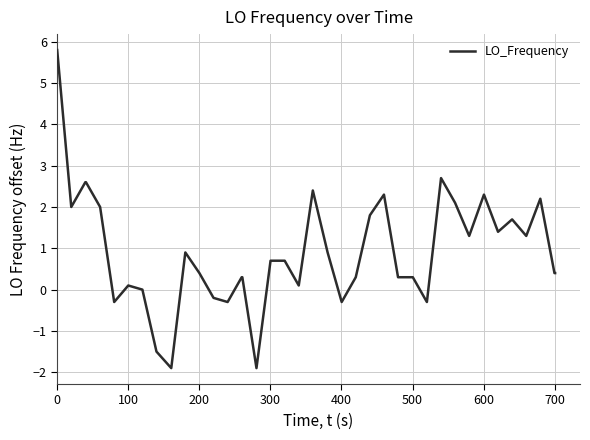

What is the difference between the maximum and minimum values?

7.7